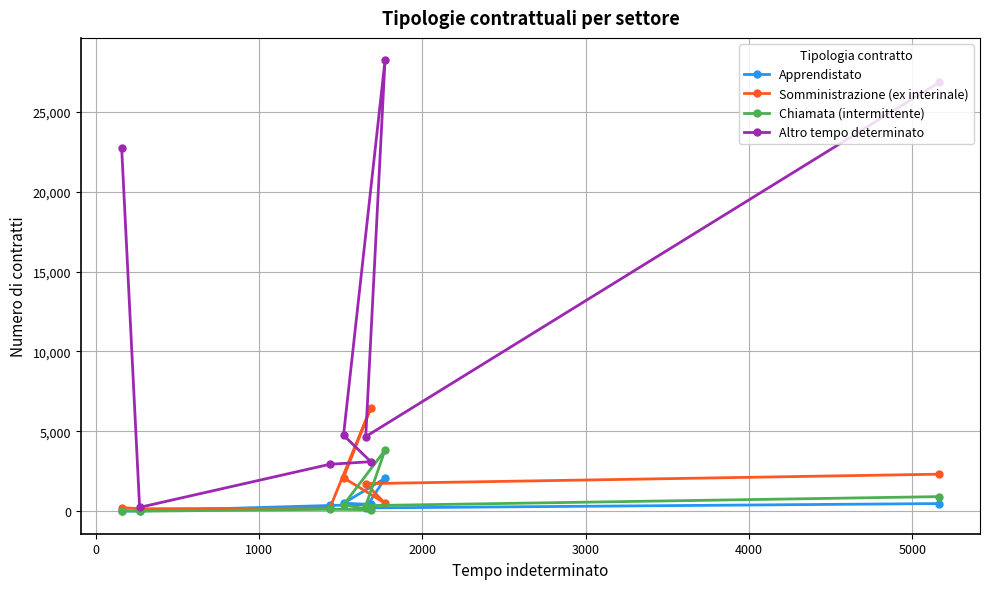

Which series has the largest total across all categories?

Altro tempo determinato